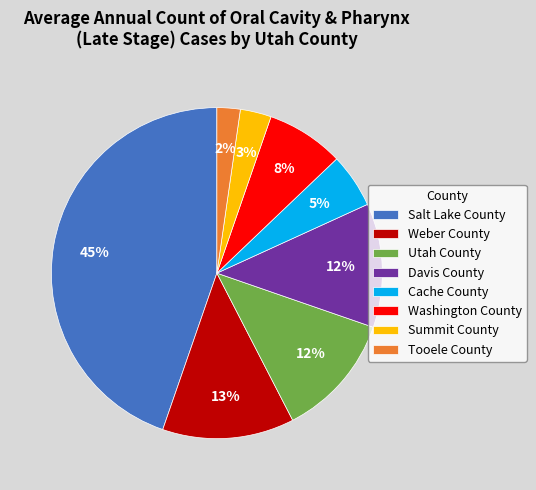

How many segments does this pie chart have?

8